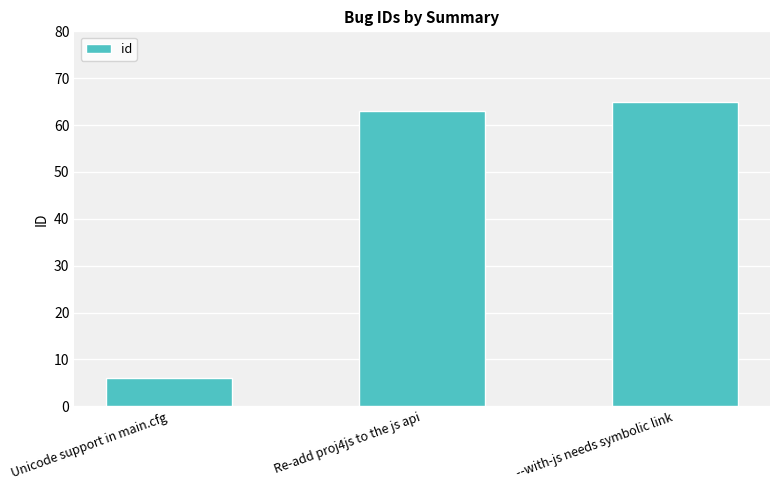

What is the label of the 1st bar from the left?

Unicode support in main.cfg